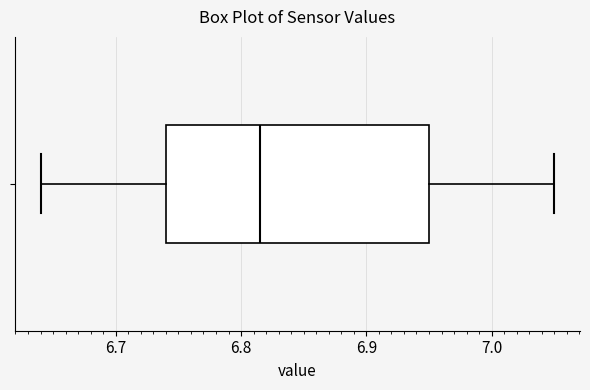

Transcribe this box plot: give where the median line is, the range the box spans, and where the two whiskers end, as read against the x-axis. The values are not printed on the chart, so give them approximately, as read against the axis.

median 6.82, box 6.74 to 6.95, whiskers 6.64 to 7.05